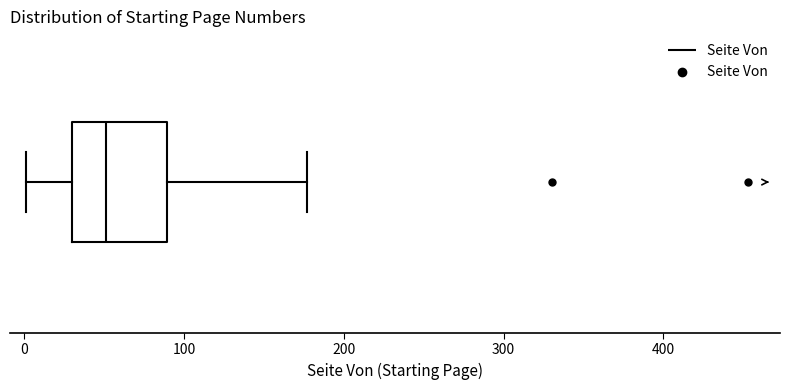

Transcribe this box plot: give where the median line is, the range the box spans, and where the two whiskers end, as read against the x-axis. The values are not printed on the chart, so give them approximately, as read against the axis.

median 50, box 30 to 90, whiskers 0 to 180